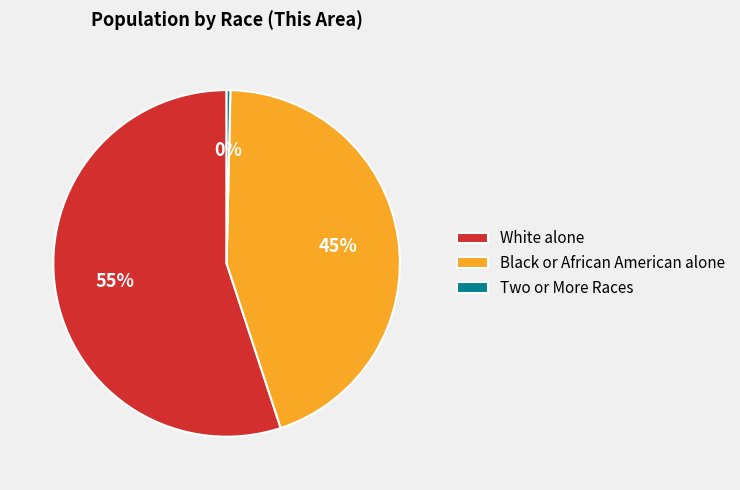

Rank the categories by value from lowest to highest.

Two or More Races, Black or African American alone, White alone